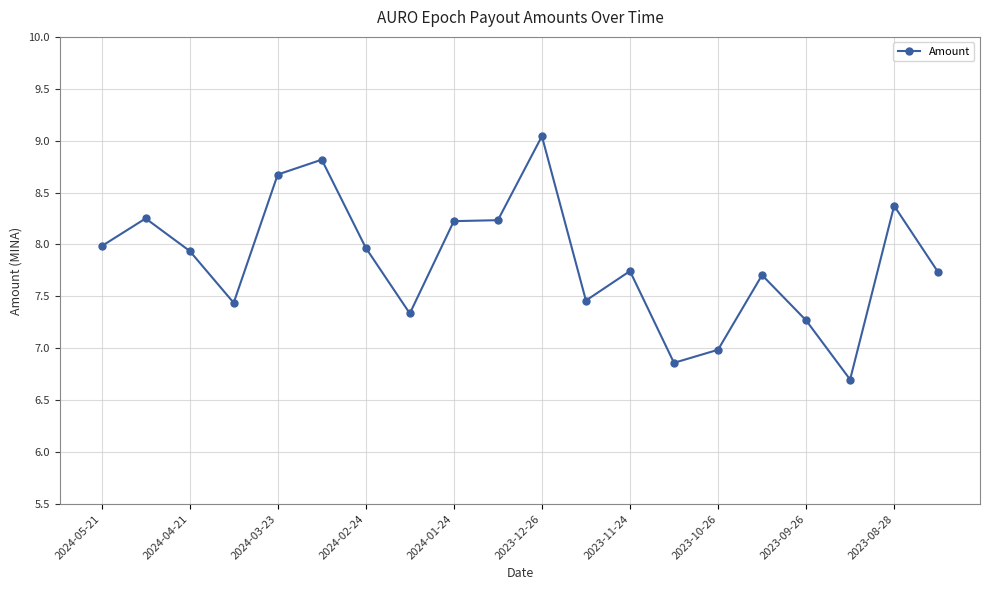

Does the chart display data point markers on the line(s)?

Yes